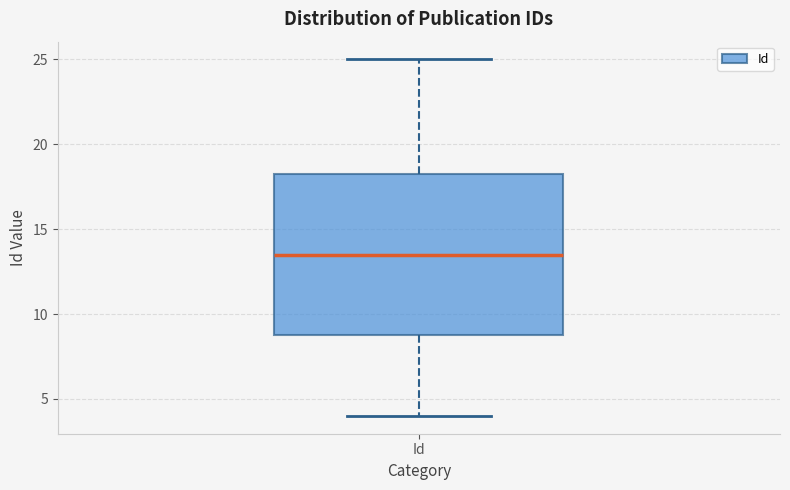

Transcribe this box plot: give where the median line is, the range the box spans, and where the two whiskers end, as read against the y-axis. The values are not printed on the chart, so give them approximately, as read against the axis.

median 13.5, box 9.0 to 18.5, whiskers 4.0 to 25.0